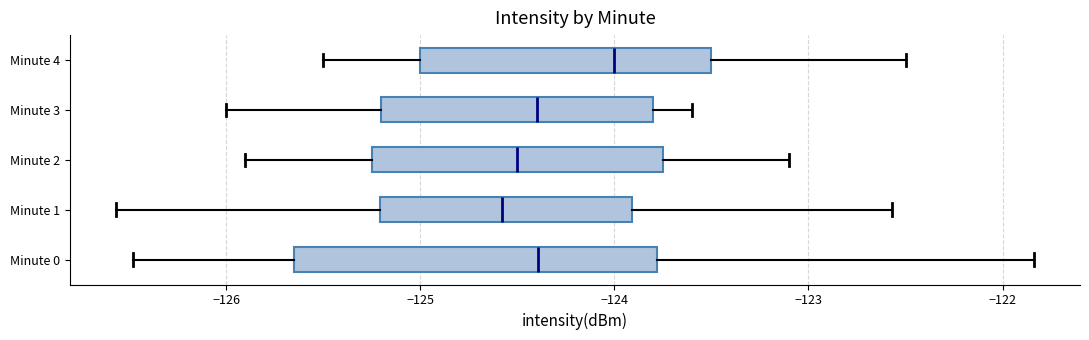

Reading bottom to top, transcribe this box plot: for each box, give where its median line is, the range the box spans, and where its two whiskers end, as read against the x-axis. The values are not printed on the chart, so give them approximately, as read against the axis.

Minute 0: median -124.4, box -125.7 to -123.8, whiskers -126.5 to -121.8
Minute 1: median -124.6, box -125.2 to -123.9, whiskers -126.6 to -122.6
Minute 2: median -124.5, box -125.2 to -123.7, whiskers -125.9 to -123.1
Minute 3: median -124.4, box -125.2 to -123.8, whiskers -126.0 to -123.6
Minute 4: median -124.0, box -125.0 to -123.5, whiskers -125.5 to -122.5